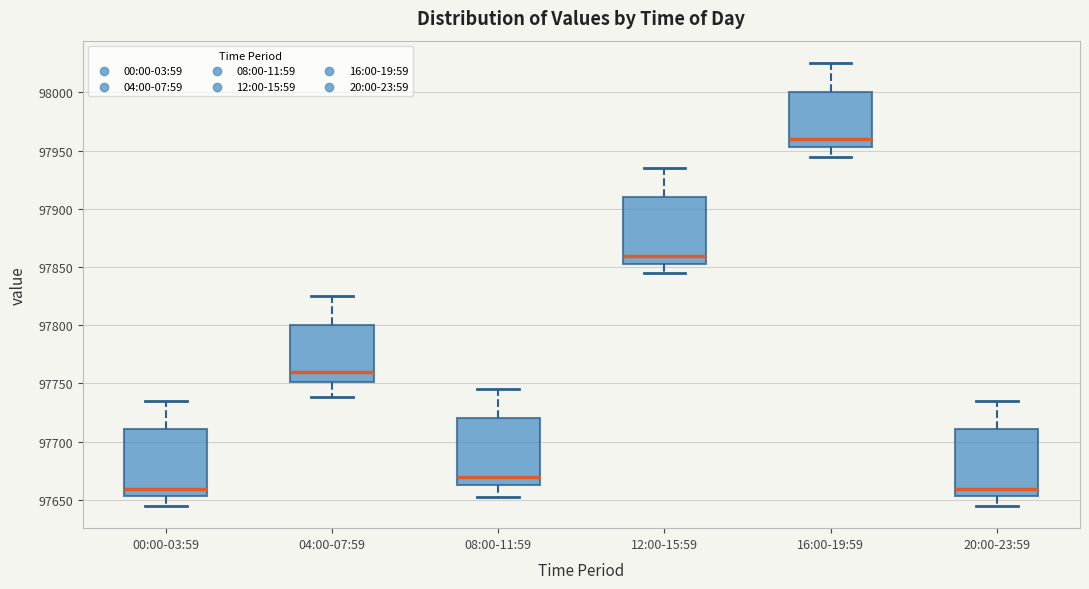

Reading left to right, transcribe this box plot: for each box, give where its median line is, the range the box spans, and where its two whiskers end, as read against the y-axis. The values are not printed on the chart, so give them approximately, as read against the axis.

00:00-03:59: median 97660, box 97655 to 97710, whiskers 97645 to 97735
04:00-07:59: median 97760, box 97750 to 97800, whiskers 97740 to 97825
08:00-11:59: median 97670, box 97665 to 97720, whiskers 97650 to 97745
12:00-15:59: median 97860, box 97855 to 97910, whiskers 97845 to 97935
16:00-19:59: median 97960, box 97955 to 98000, whiskers 97945 to 98025
20:00-23:59: median 97660, box 97655 to 97710, whiskers 97645 to 97735